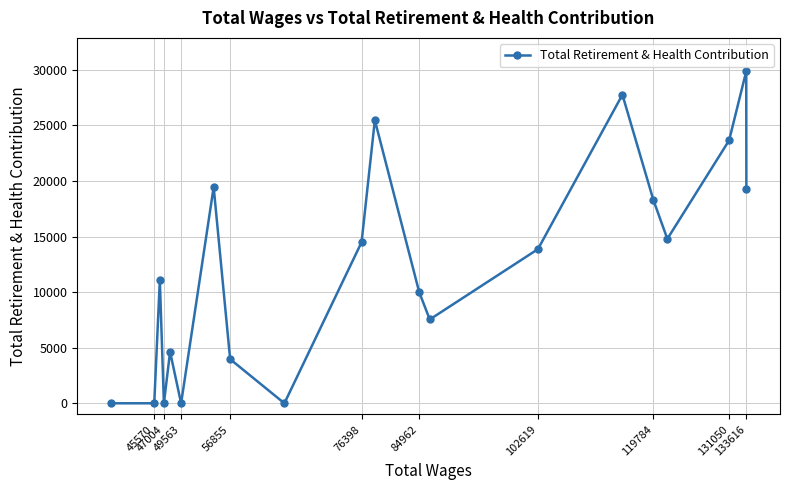

True or false: the data has more than 0 interior local peaks.

True